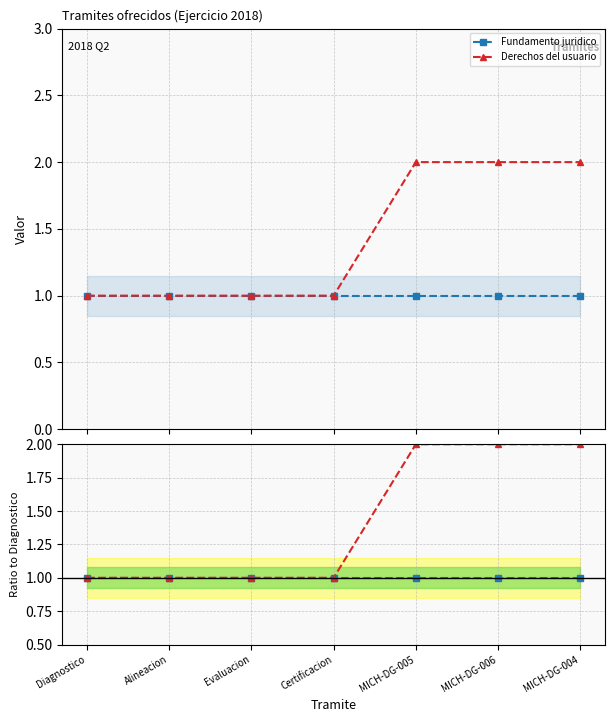

What position from the left is MICH-DG-004?

7